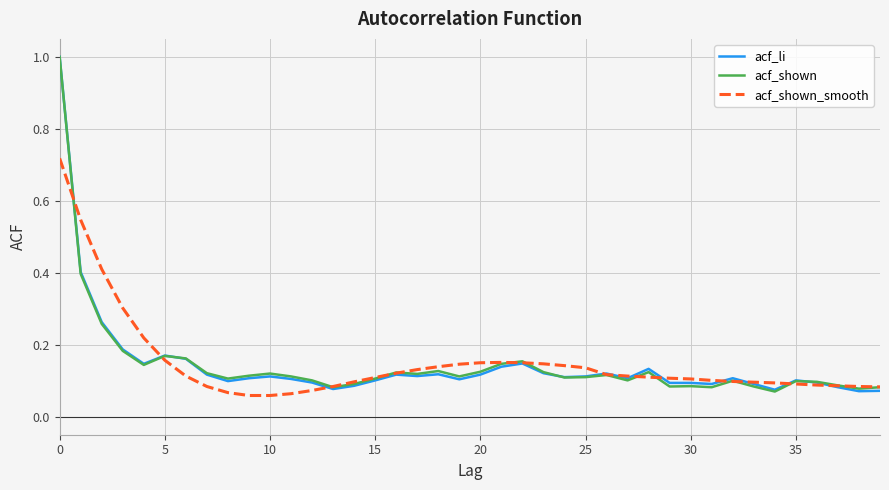

What is the maximum value shown in the chart?

1.0